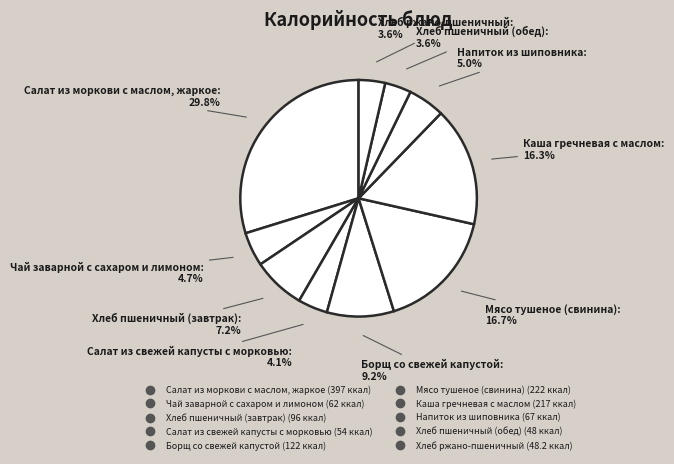

Is it true that Салат из моркови с маслом, жаркое is 30% of the pie?

True